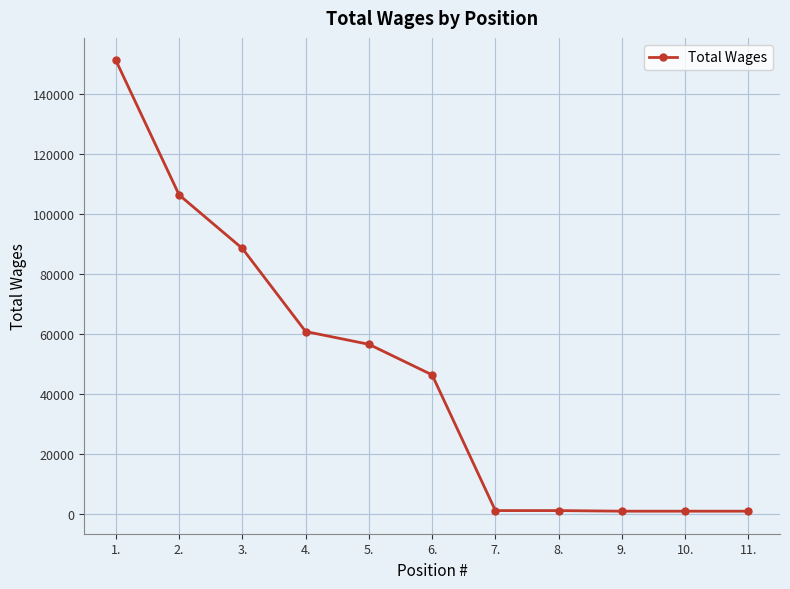

What is the label of the 1st point from the left?

1.